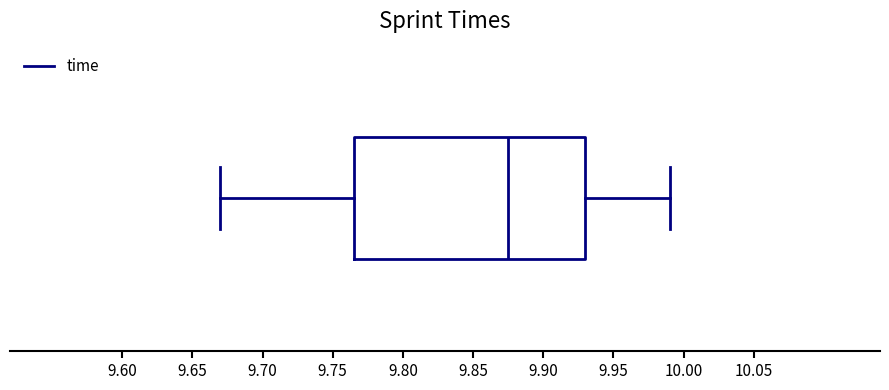

Read this box plot against the x-axis: the position of the median line, the range covered by the box, and the ends of both whiskers. The values are not printed on the chart, so give them approximately, as read against the axis.

median 9.875, box 9.765 to 9.930, whiskers 9.670 to 9.990